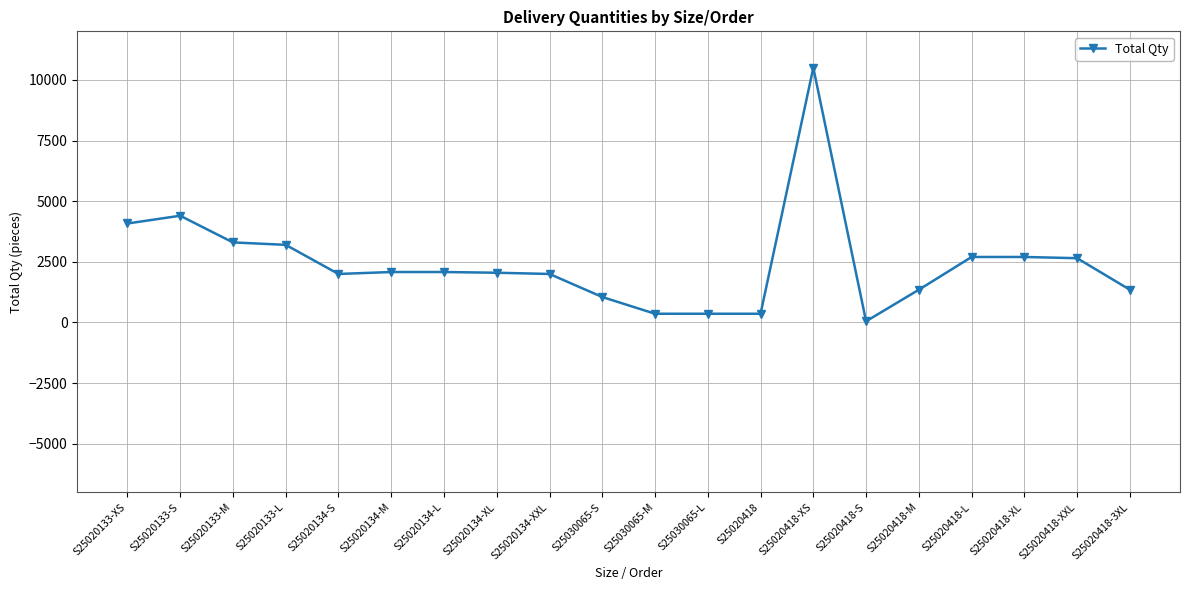

True or false: the data shows 1362 at S25020133-M.

False